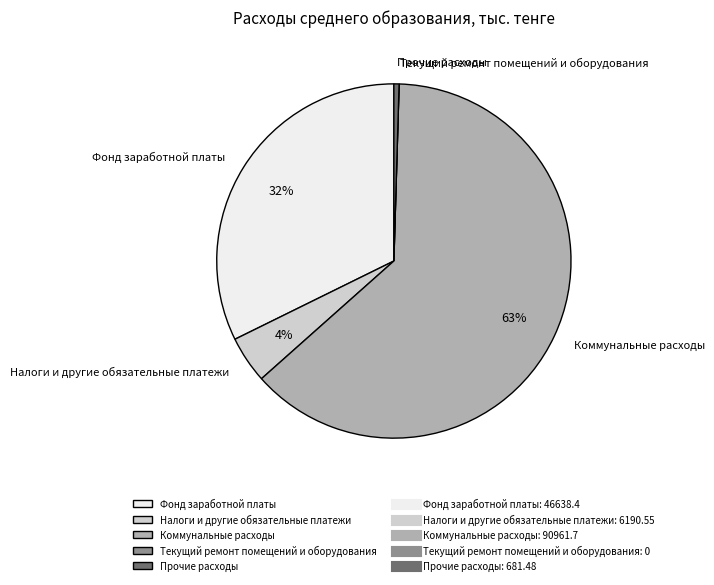

To the nearest percent, what is the difference between the Налоги и другие обязательные платежи and Прочие расходы slice percentages?

4%